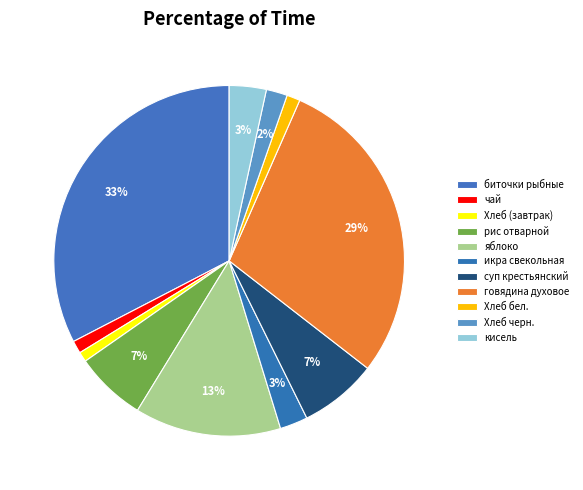

What is the total percentage of Хлеб бел. and биточки рыбные?

33.8%